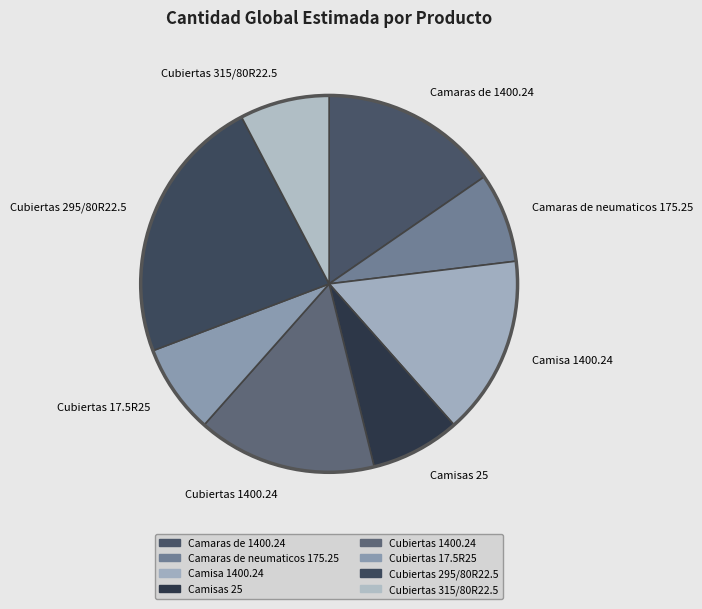

What is the ratio of the value at Camisa 1400.24 to the value at Cubiertas 1400.24?

1.0